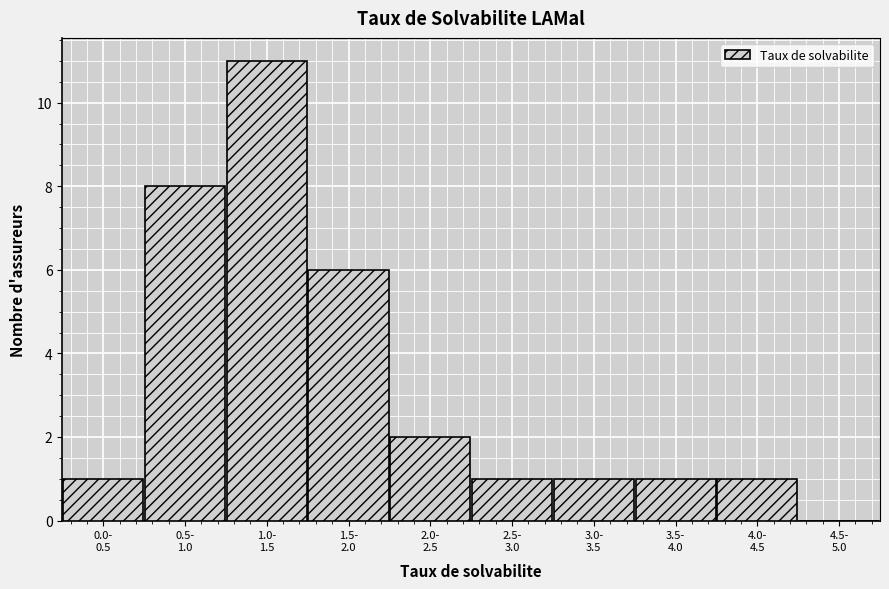

What is the greatest value displayed?

11